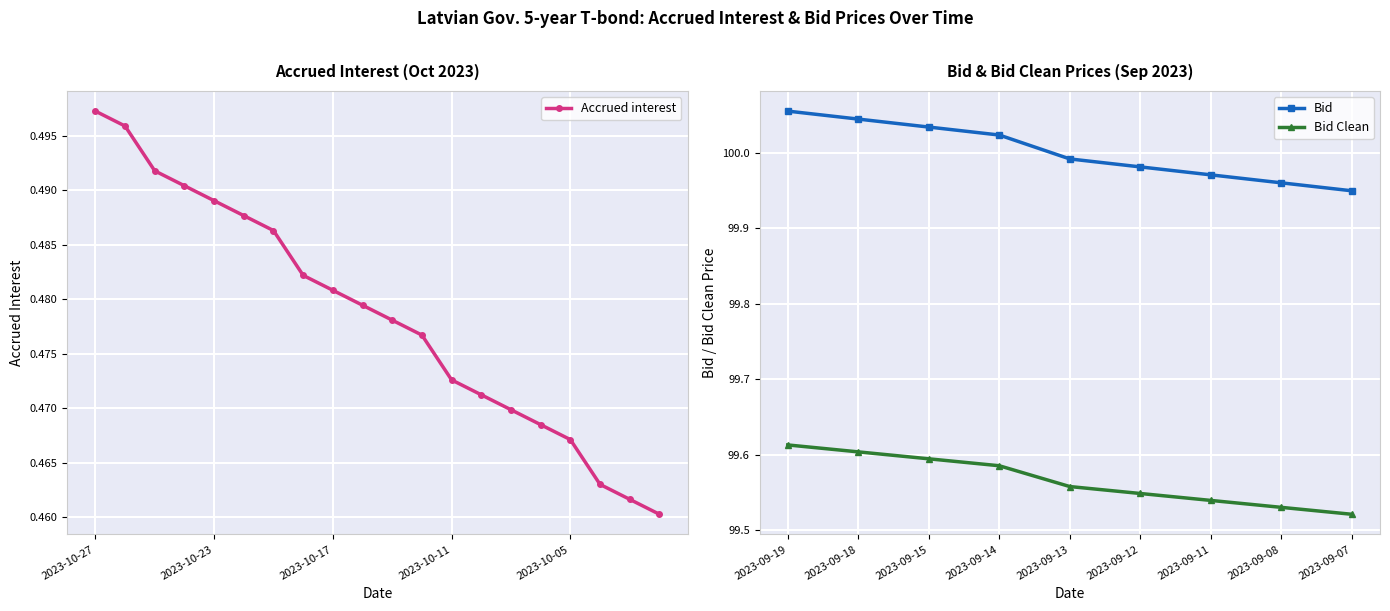

Is it true that Bid Clean equals 139.5 at 2023-09-07?

False